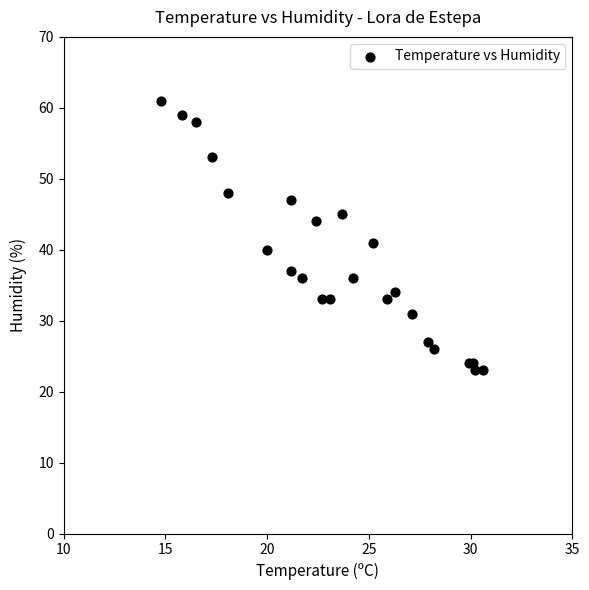

What Y value in the scatter plot is closest to 42?

41